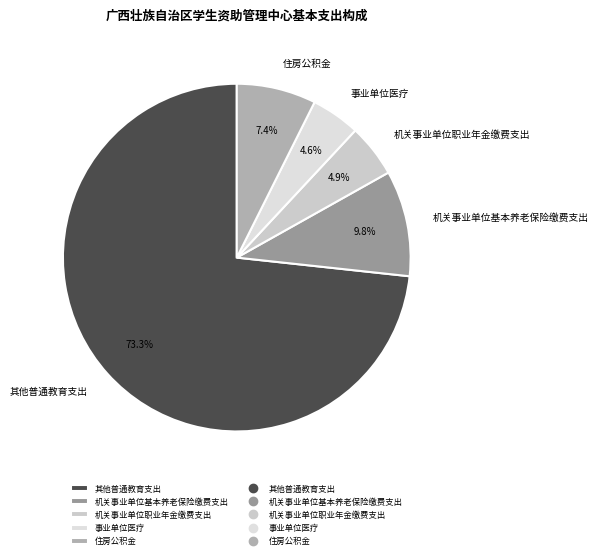

Combined, what portion of the pie is 住房公积金 and 其他普通教育支出?

80.7%